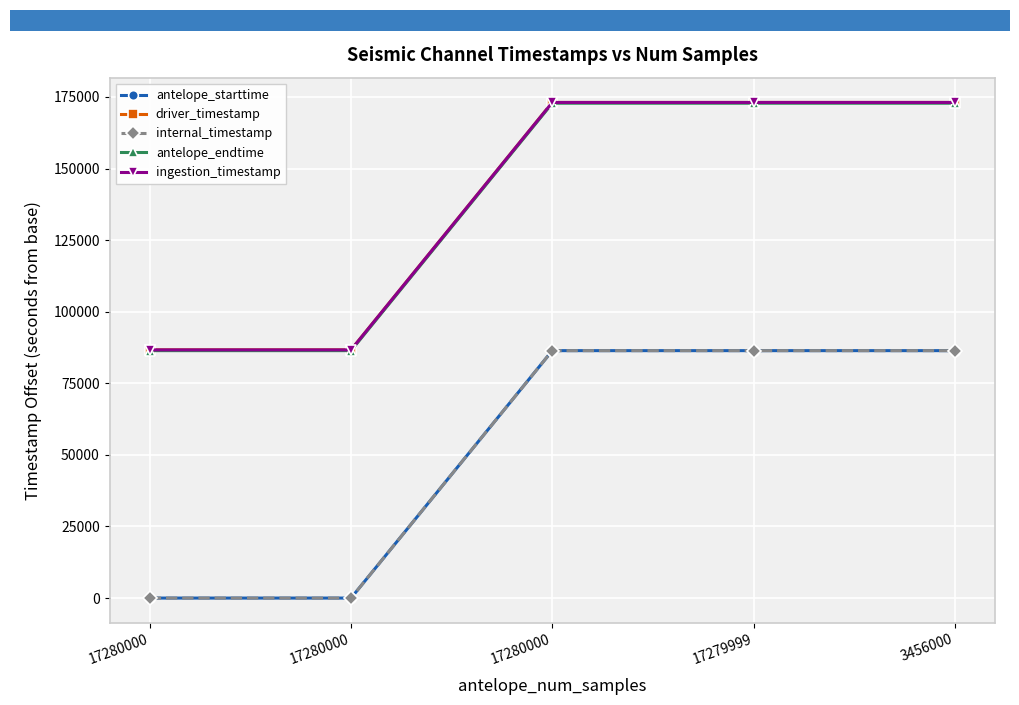

Is this an area chart (filled region under the line)?

No